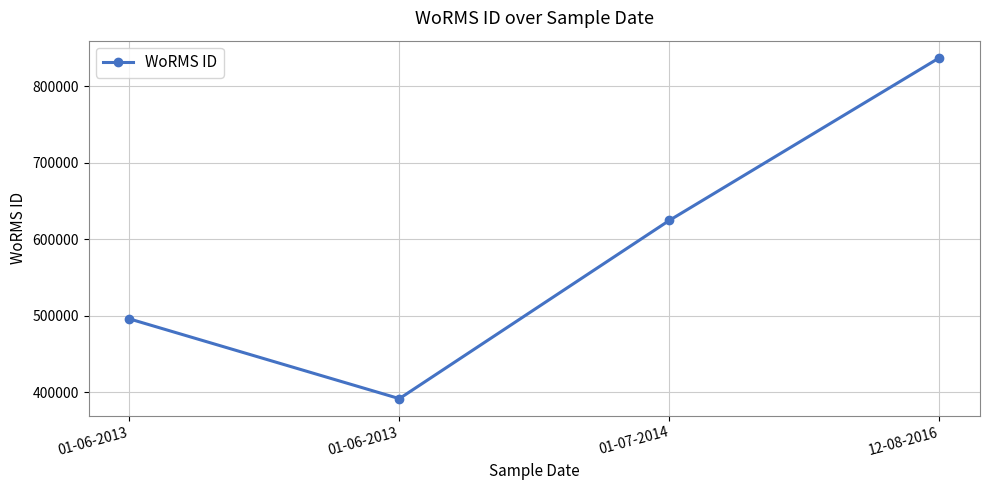

Reading left to right, transcribe all the data shown in this chart.

495804	391509	624513	837075